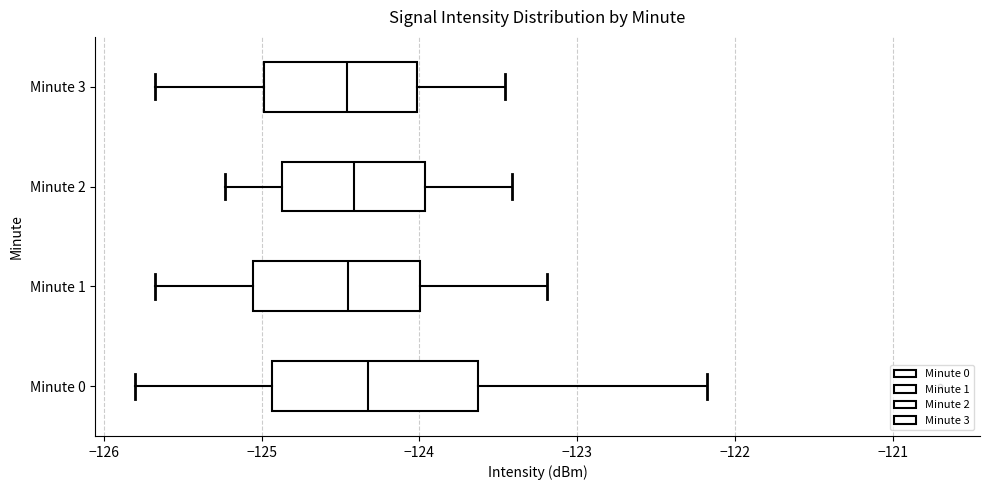

Where does the right whisker of the box for Minute 1 end on the x-axis? The values are not printed on the chart, so give them approximately, as read against the axis.

-123.2